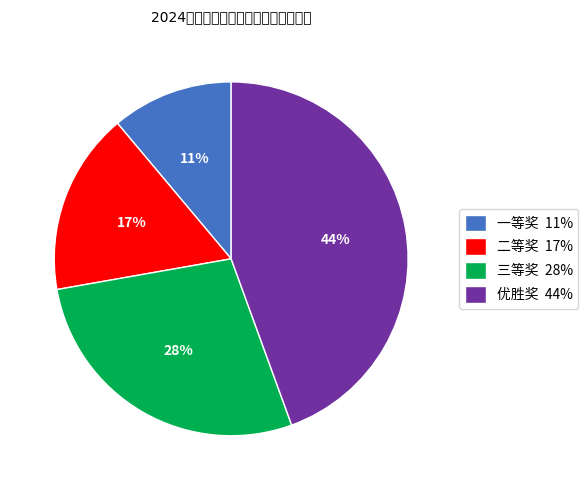

Does 一等奖 account for over 50% of the chart?

No